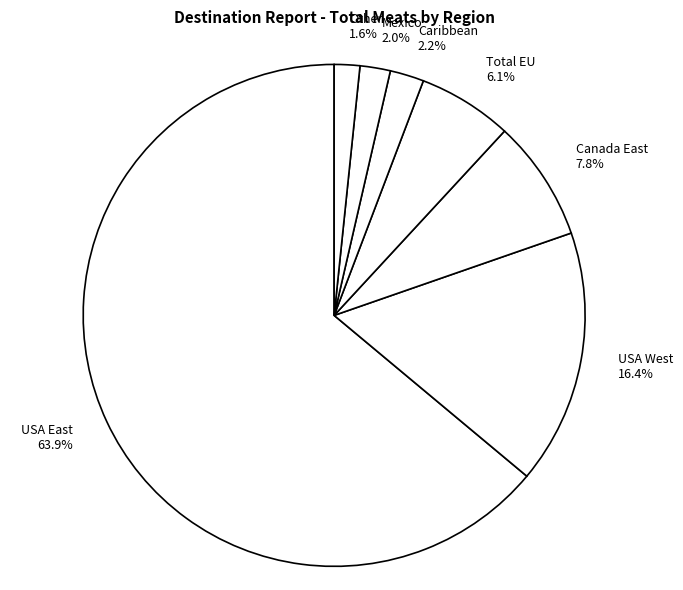

Is the sum of USA West 16.4% and Total EU 6.1% greater than half?

No